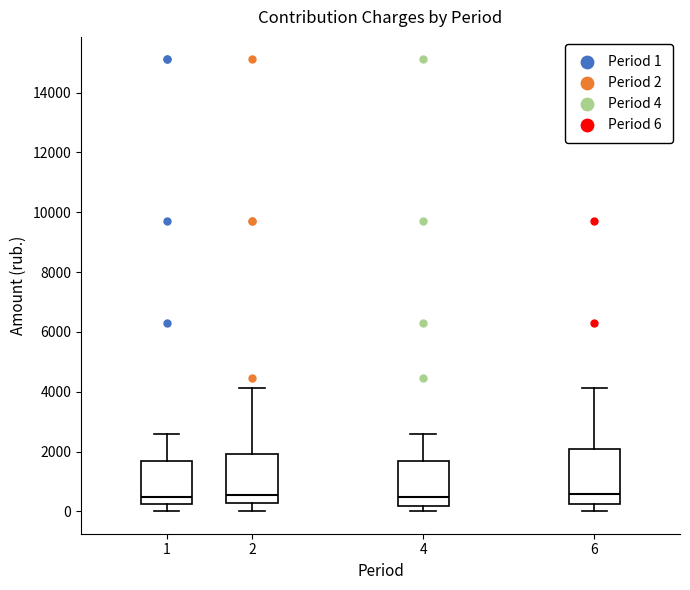

Reading left to right, transcribe this box plot: for each box, give where its median line is, the range the box spans, and where its two whiskers end, as read against the y-axis. The values are not printed on the chart, so give them approximately, as read against the axis.

1: median 400, box 200 to 1600, whiskers 0 to 2600
2: median 600, box 200 to 2000, whiskers 0 to 4200
4: median 400, box 200 to 1600, whiskers 0 to 2600
6: median 600, box 200 to 2000, whiskers 0 to 4200